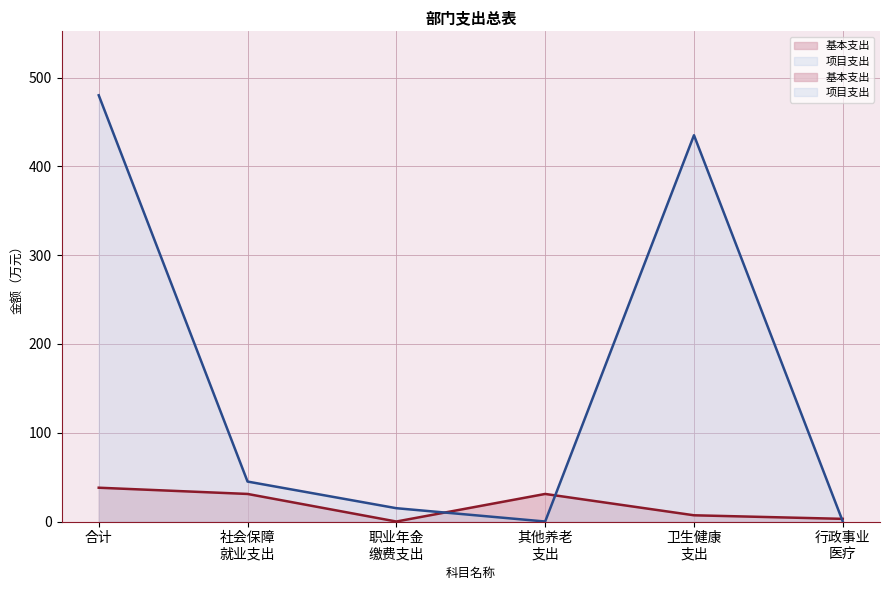

The 基本支出 series shows 7.0 at 卫生健康支出. True or false?

True